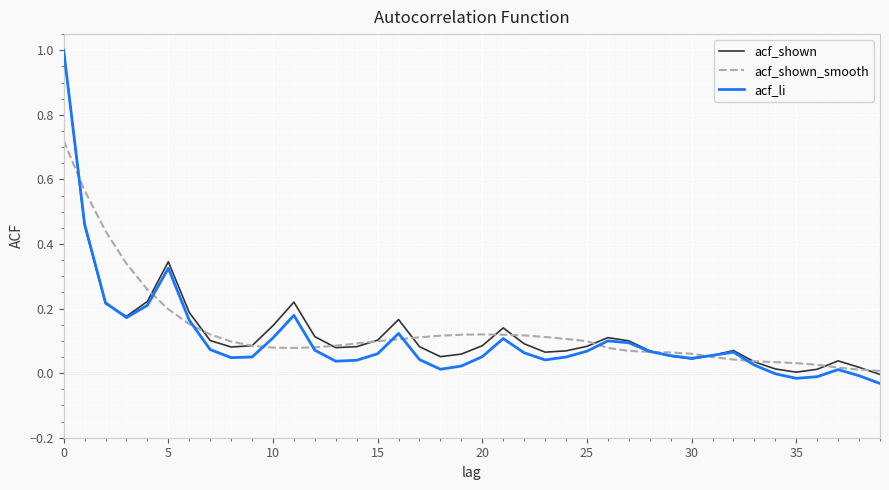

Which series has the largest range (max minus min)?

acf_li